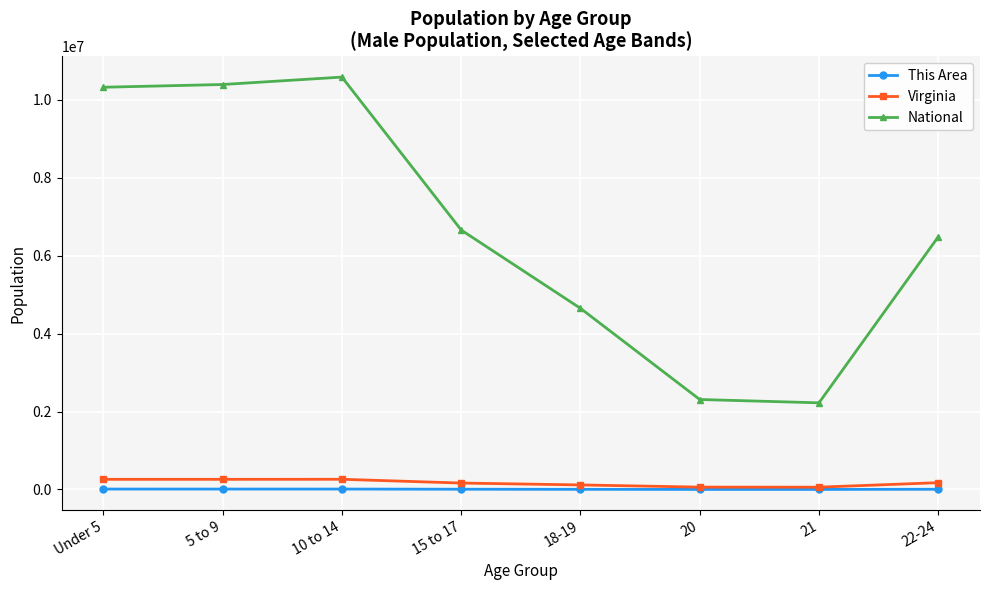

True or false: National and This Area intersect in this chart.

False